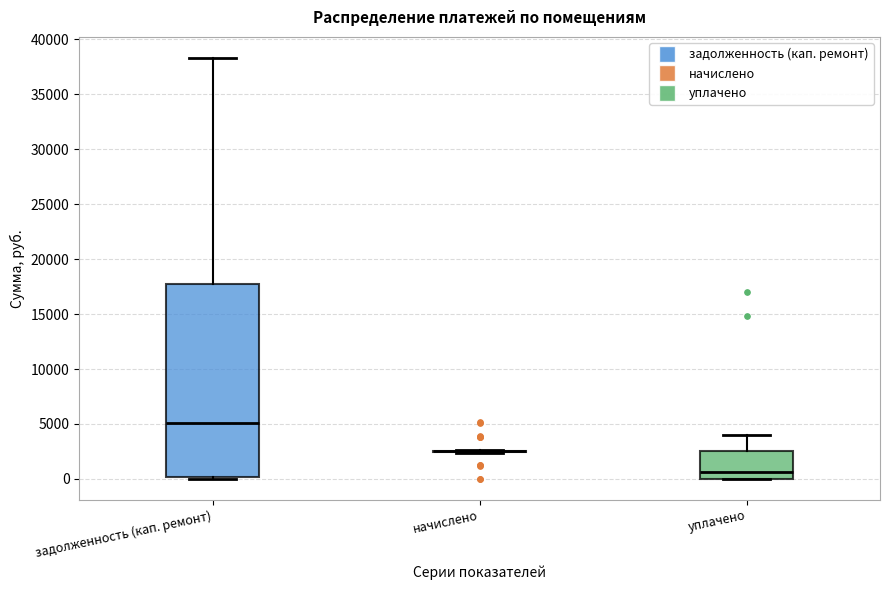

Reading left to right, read every box against the y-axis: the position of its median line, the range the box covers, and the ends of its whiskers. The values are not printed on the chart, so give them approximately, as read against the axis.

задолженность (кап. ремонт): median 5000, box 0 to 17500, whiskers 0 (just below the box's lower edge) to 38500
начислено: box collapsed to a line at 2500, whiskers 2500 to 2500
уплачено: median 500, box 0 to 2500, whiskers 0 to 4000